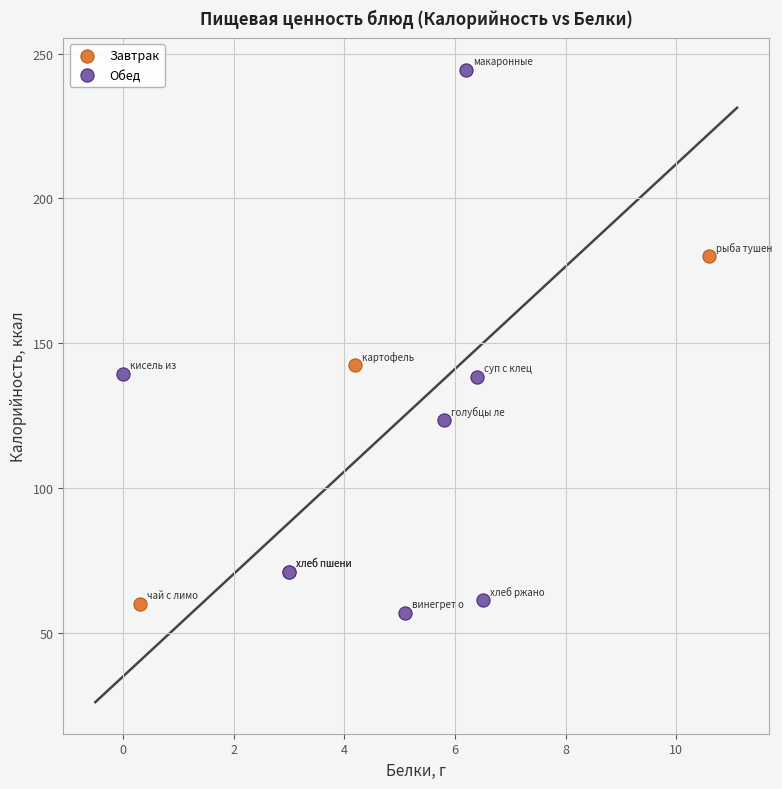

Which series contains the highest Y value?

Обед